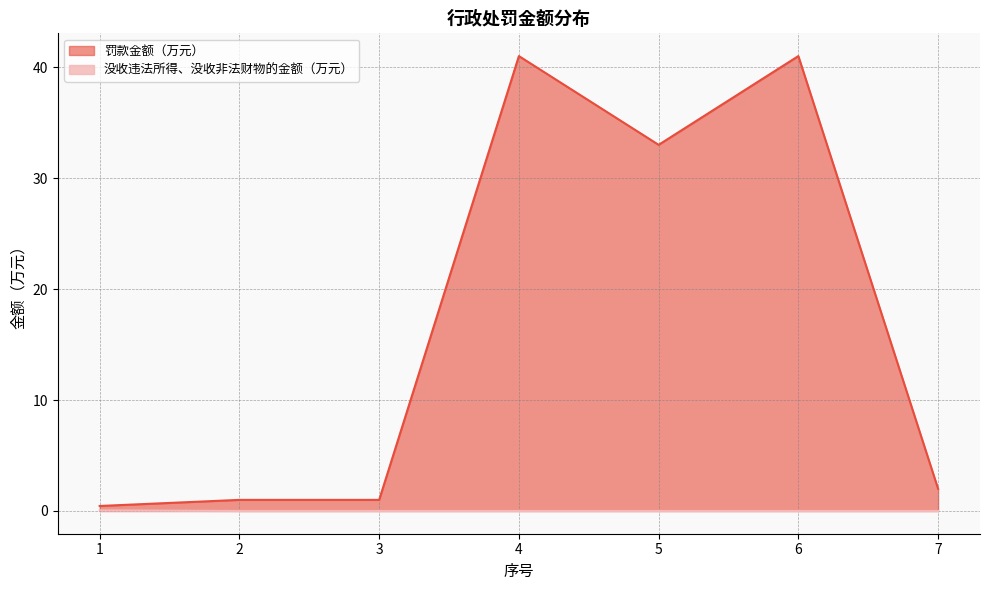

Reading left to right, extract all data points from this chart.

罚款金额（万元）: 1=0.5	2=1.0	3=1.0	4=41.0	5=33.0	6=41.0	7=2.0
没收违法所得、没收非法财物的金额（万元）: 1=0.1	2=0.0	3=0.0	4=0.0	5=0.0	6=0.0	7=0.0